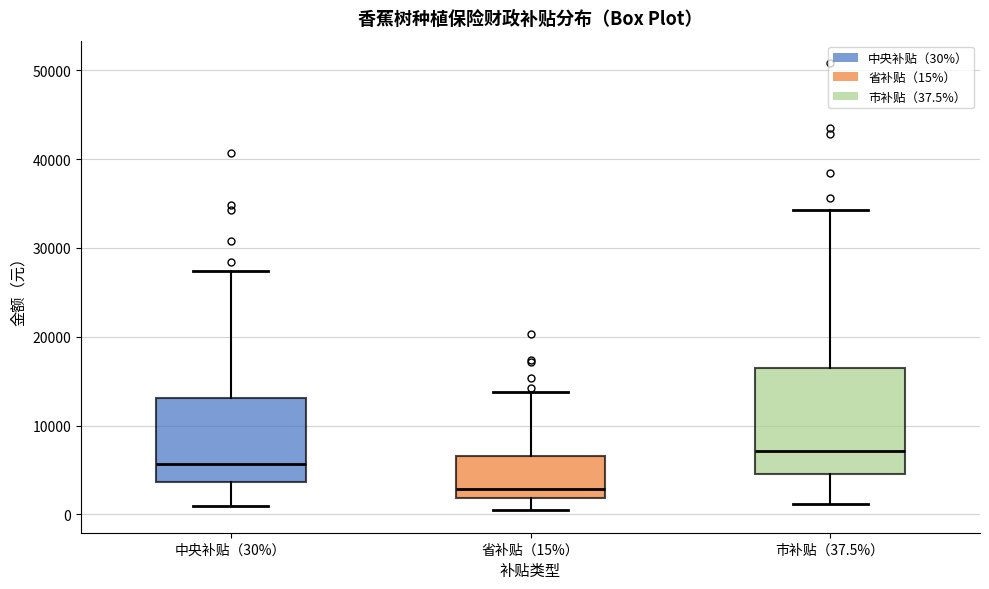

Which box's median line is the lowest?

省补贴（15%）